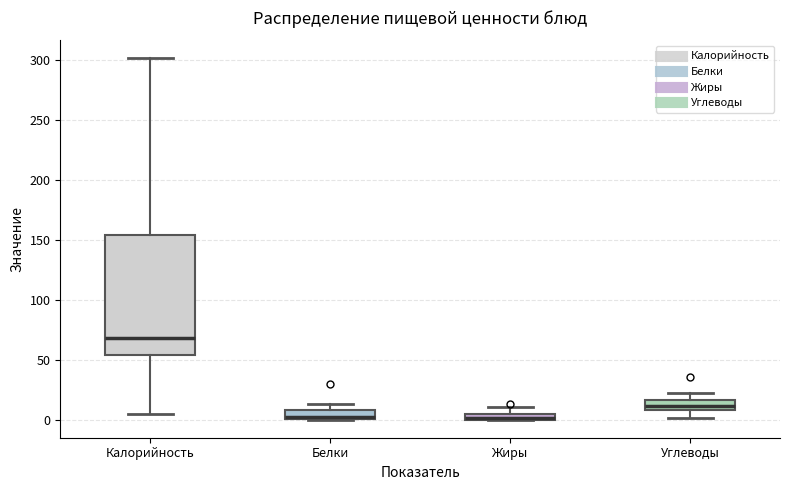

Comparing the boxes themselves (not the whiskers), which one is the tallest?

Калорийность